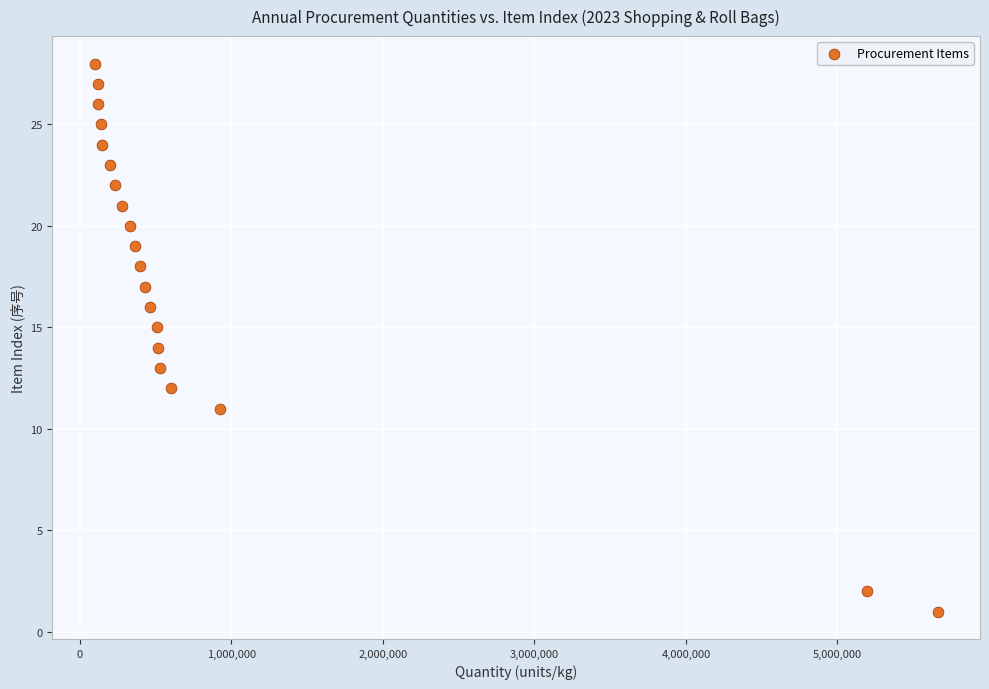

What is the range of X values (max minus min)?

5564790